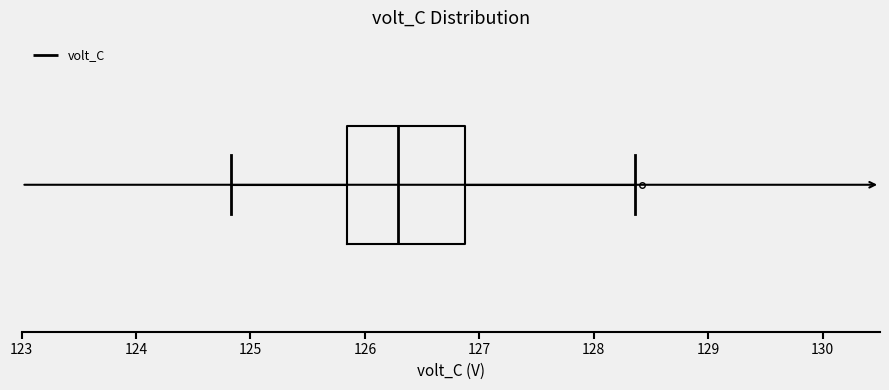

Read this box plot against the x-axis: the position of the median line, the range covered by the box, and the ends of both whiskers. The values are not printed on the chart, so give them approximately, as read against the axis.

median 126.3, box 125.8 to 126.9, whiskers 124.8 to 128.4